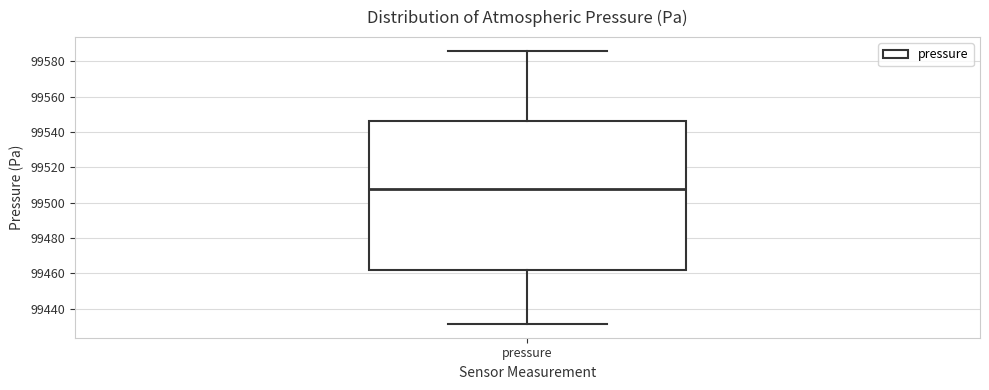

Read this box plot against the y-axis: the position of the median line, the range covered by the box, and the ends of both whiskers. The values are not printed on the chart, so give them approximately, as read against the axis.

median 99508, box 99462 to 99546, whiskers 99432 to 99586